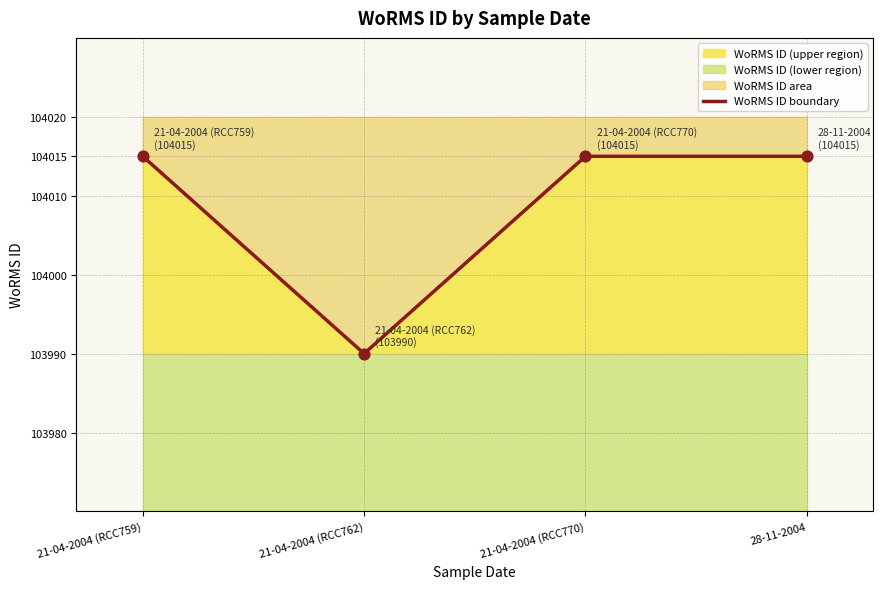

What is the change in value from 28-11-2004 to 21-04-2004 (RCC762)?

-25